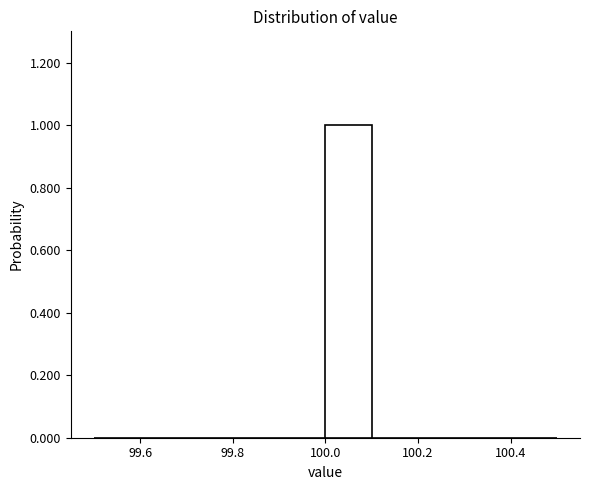

How tall is the bar that spans 100.0 to 100.1 on the x-axis? The values are not printed on the chart, so give them approximately, as read against the axis.

1